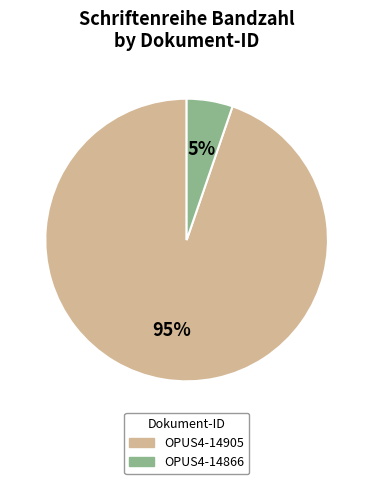

To the nearest percent, what percentage of the pie is OPUS4-14866?

5%